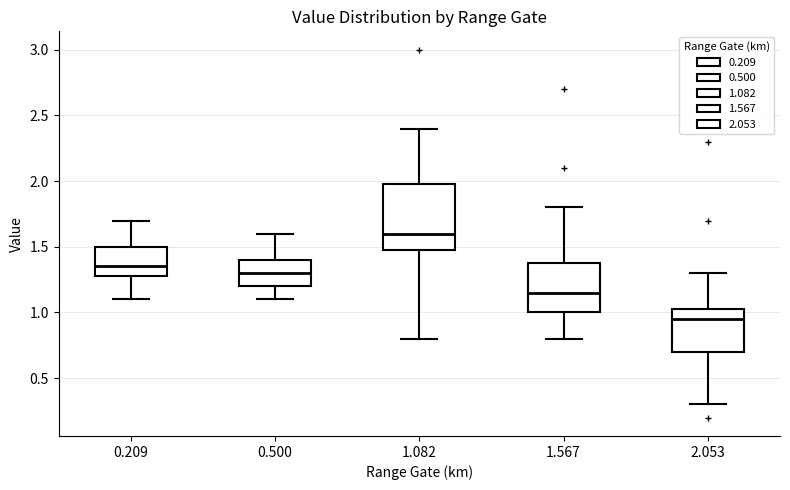

Reading left to right, read every box against the y-axis: the position of its median line, the range the box covers, and the ends of its whiskers. The values are not printed on the chart, so give them approximately, as read against the axis.

0.209: median 1.35, box 1.30 to 1.50, whiskers 1.10 to 1.70
0.500: median 1.30, box 1.20 to 1.40, whiskers 1.10 to 1.60
1.082: median 1.60, box 1.50 to 2.00, whiskers 0.80 to 2.40
1.567: median 1.15, box 1.00 to 1.40, whiskers 0.80 to 1.80
2.053: median 0.95, box 0.70 to 1.05, whiskers 0.30 to 1.30